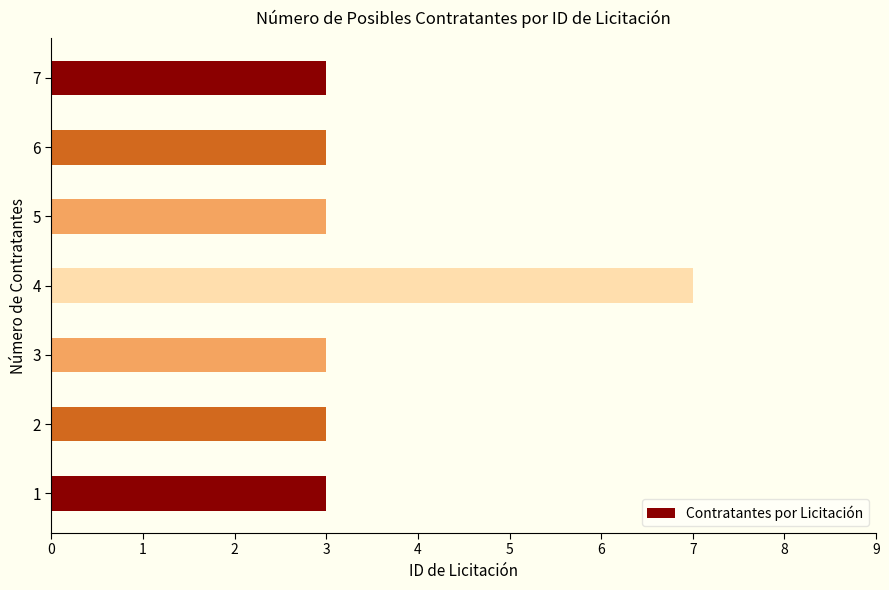

What is the average value?

4